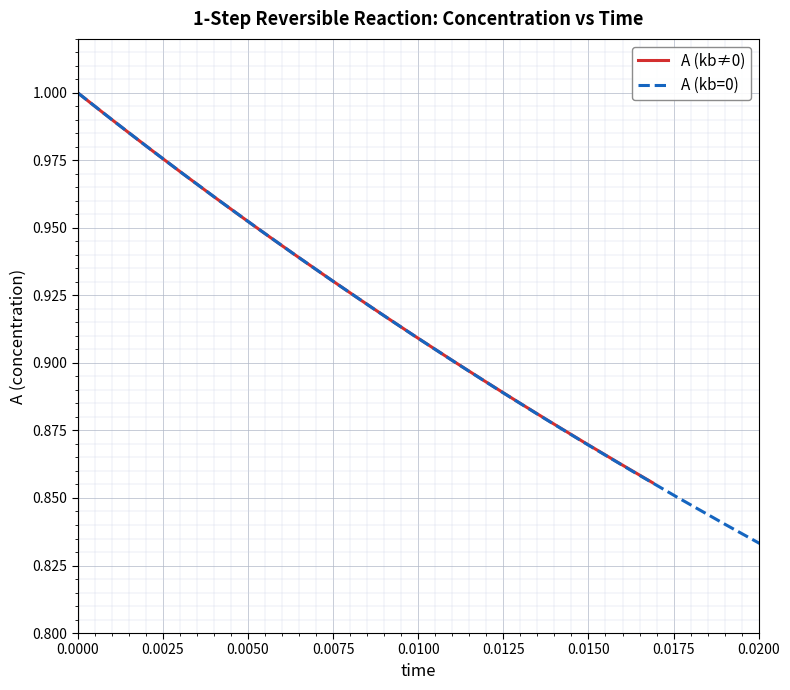

At 0.0100, list the series in order from largest to smallest.

A (kb≠0), A (kb=0)